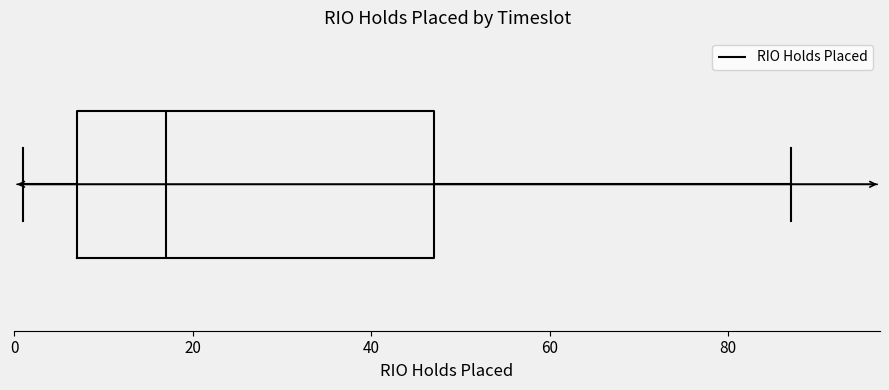

Transcribe this box plot: give where the median line is, the range the box spans, and where the two whiskers end, as read against the x-axis. The values are not printed on the chart, so give them approximately, as read against the axis.

median 18, box 8 to 48, whiskers 2 to 88